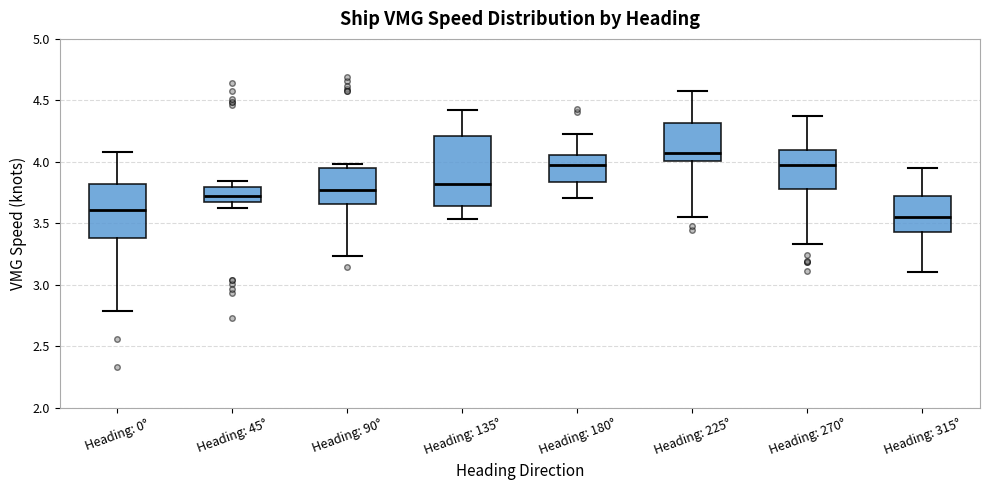

Which box's median line is the highest?

Heading: 225°